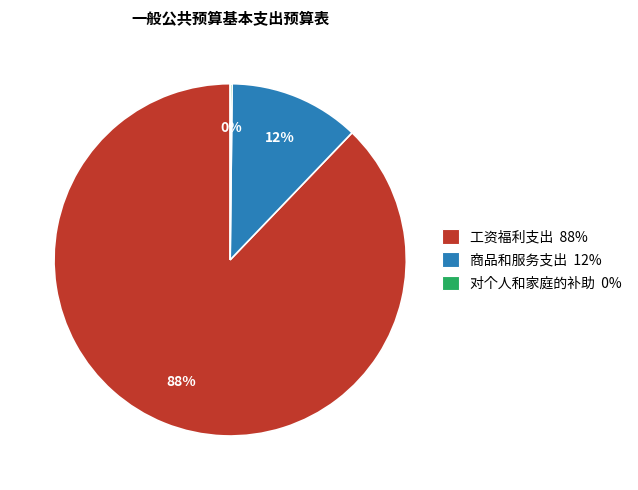

The 工资福利支出 slice represents 99% of the pie. True or false?

False